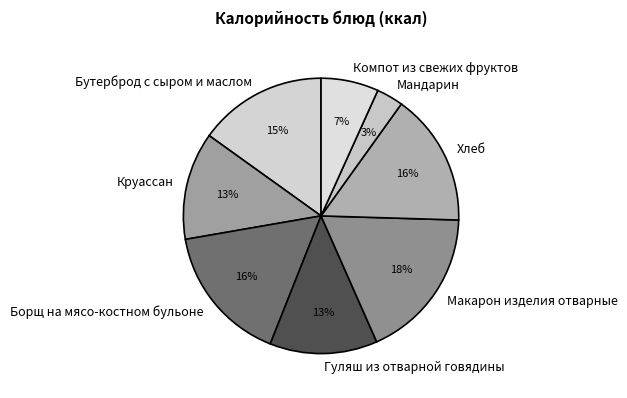

Which has a higher value, Хлеб or Мандарин?

Хлеб